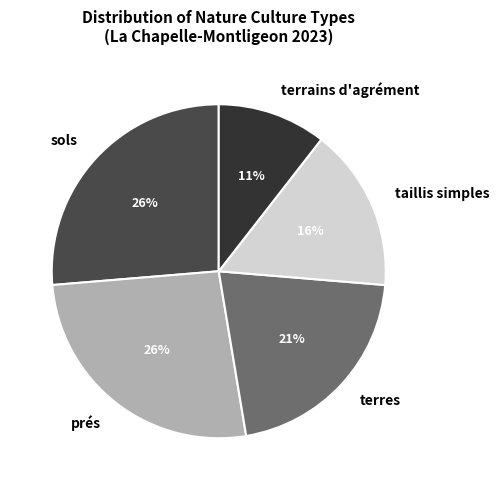

Is there any slice that represents more than half of the pie?

No